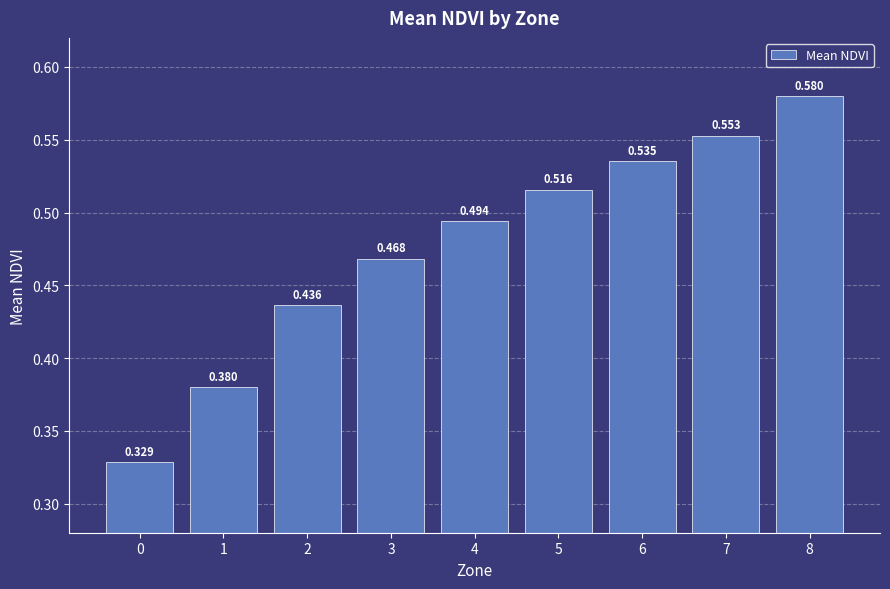

What is the difference between the maximum and second lowest values?

0.2